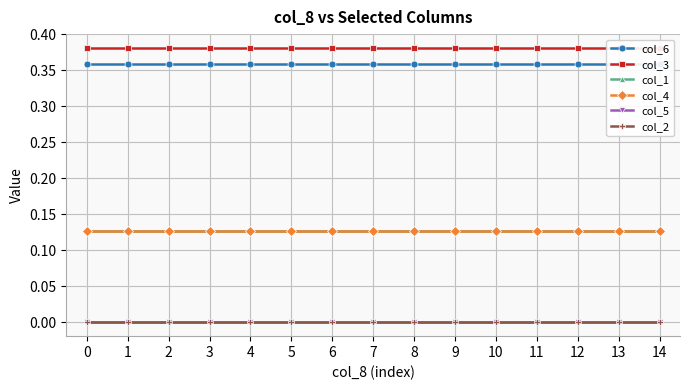

Rank the series by their maximum value, from highest to lowest.

col_3, col_6, col_1, col_4, col_5, col_2